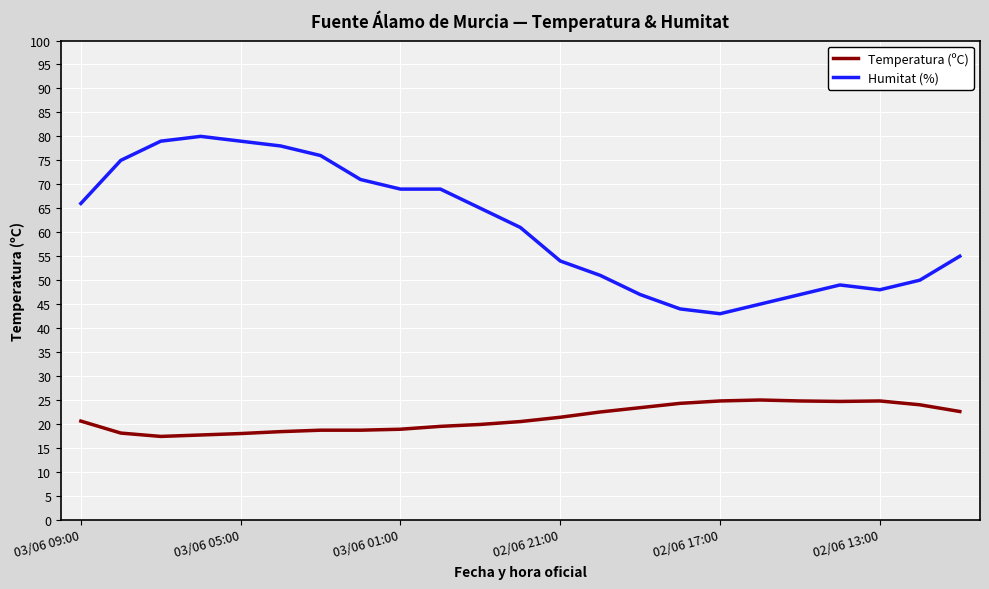

What is the average value of the Humitat (%) series?

60.9